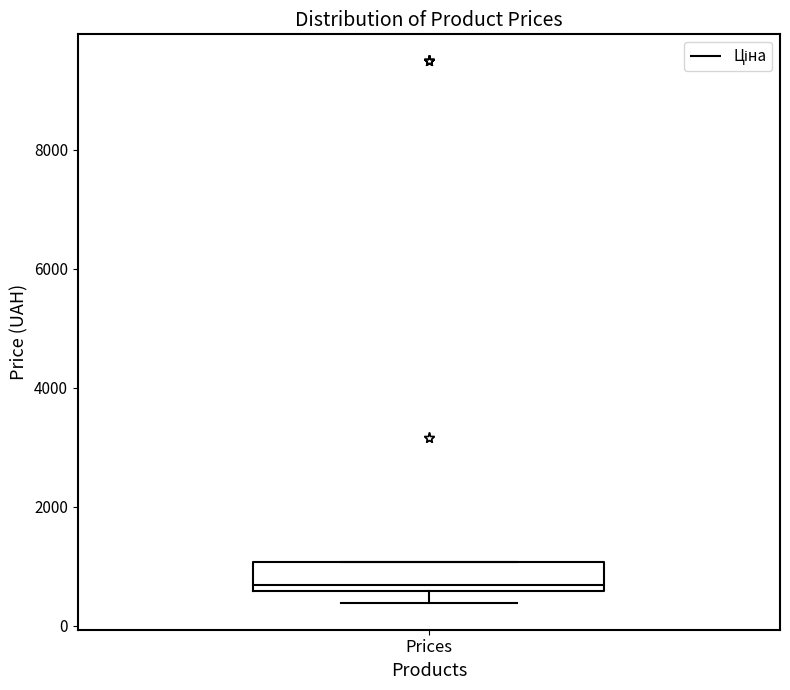

Transcribe this box plot: give where the median line is, the range the box spans, and where the two whiskers end, as read against the y-axis. The values are not printed on the chart, so give them approximately, as read against the axis.

median 600 (just above the box's lower edge), box 600 to 1000, whiskers 400 to 1000